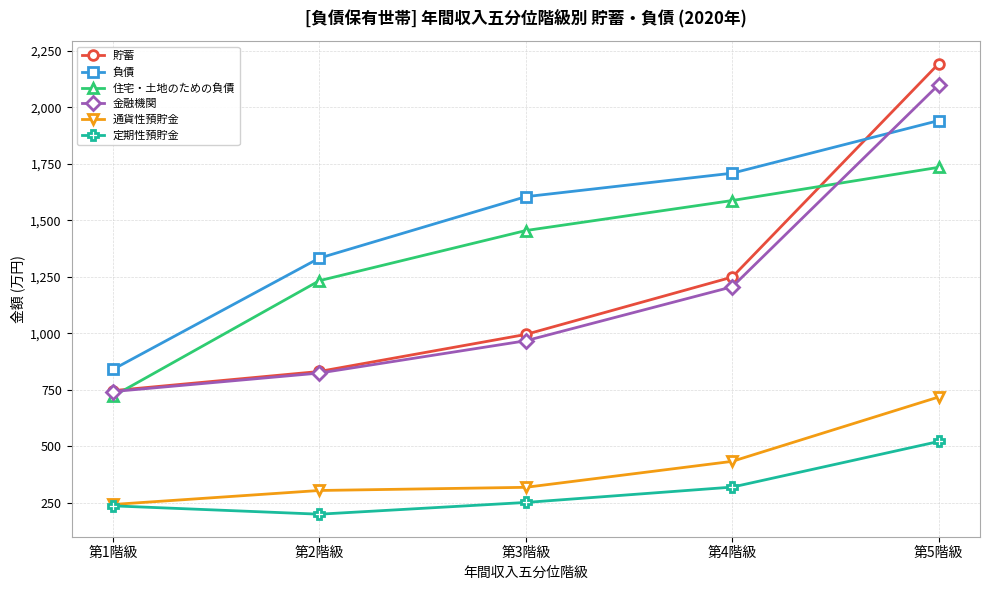

What position from the left is 第3階級?

3